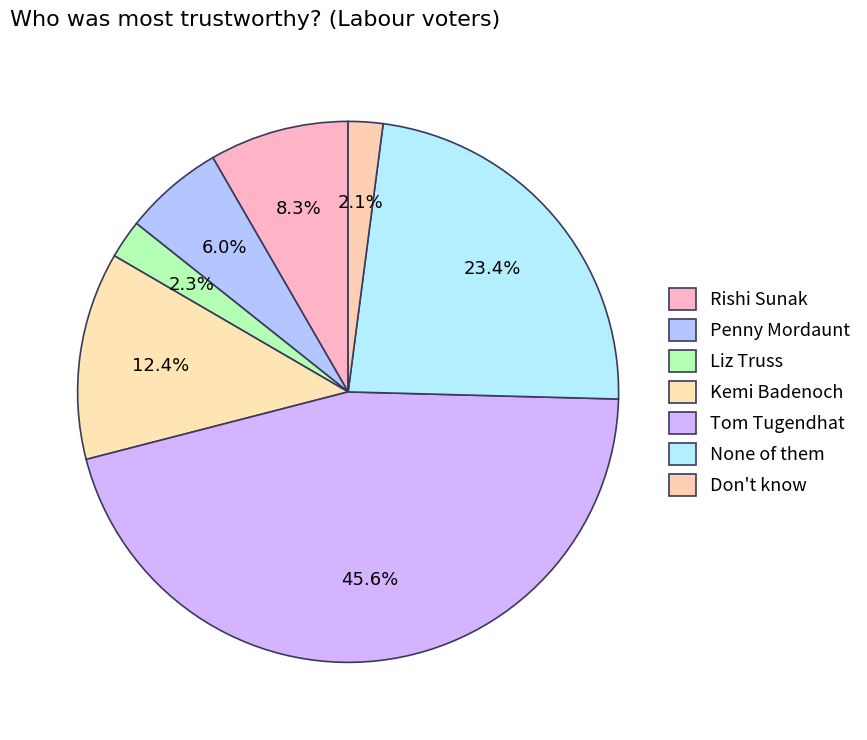

Combined, do Rishi Sunak and None of them account for over 50%?

No